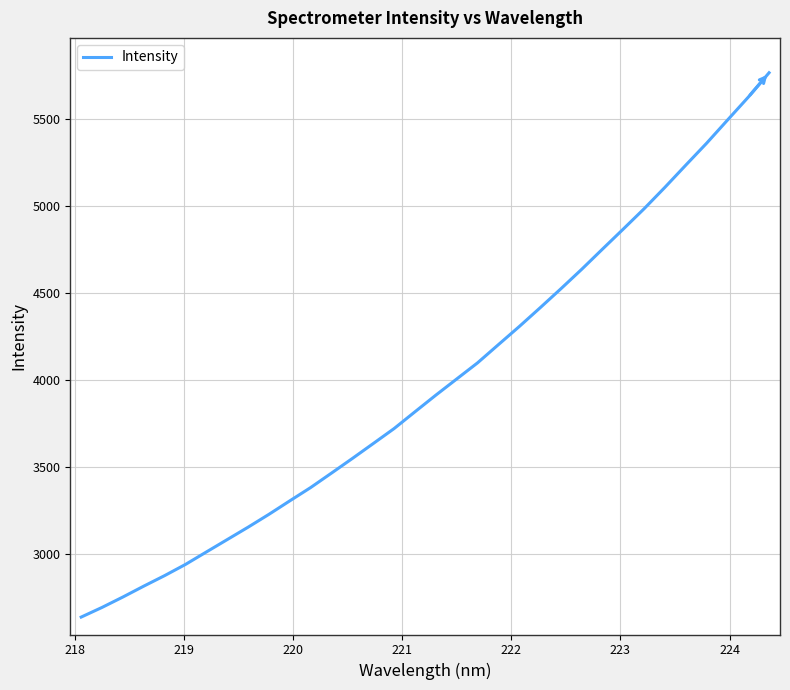

What is the maximum value shown in the chart?

5764.0